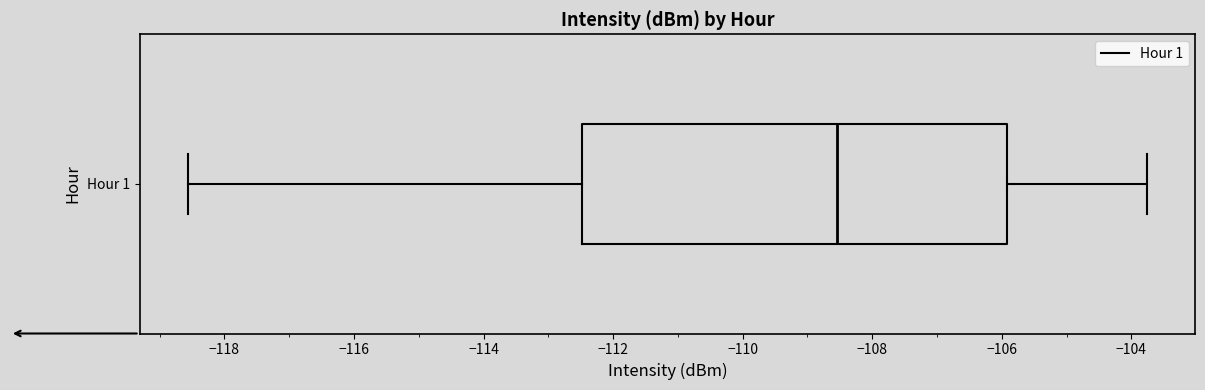

Transcribe this box plot: give where the median line is, the range the box spans, and where the two whiskers end, as read against the x-axis. The values are not printed on the chart, so give them approximately, as read against the axis.

median -108.6, box -112.4 to -106.0, whiskers -118.6 to -103.8